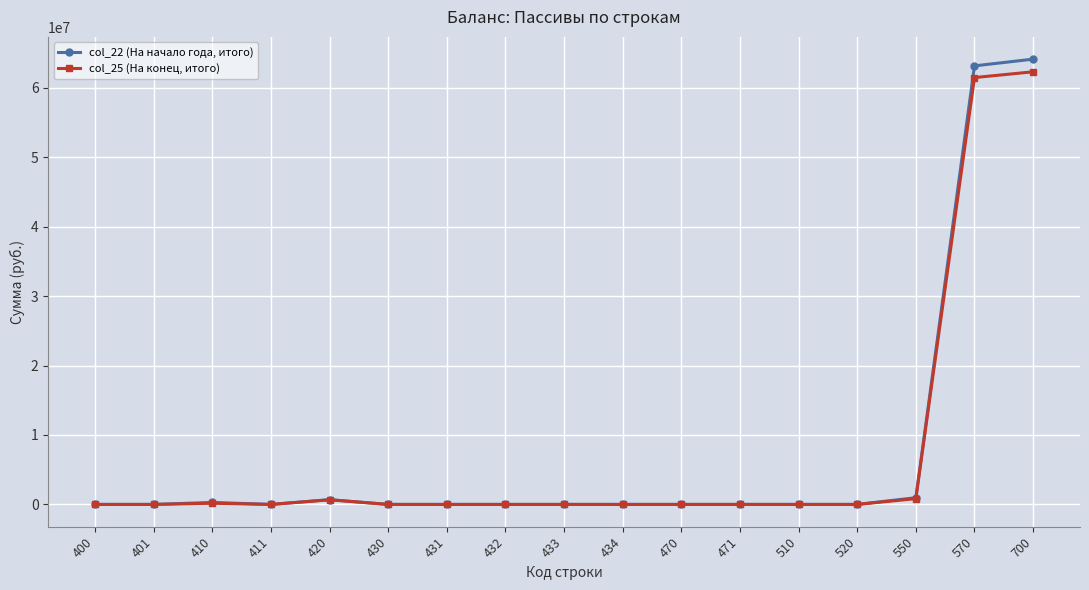

What is the total value across all series at 700?

126460617.5